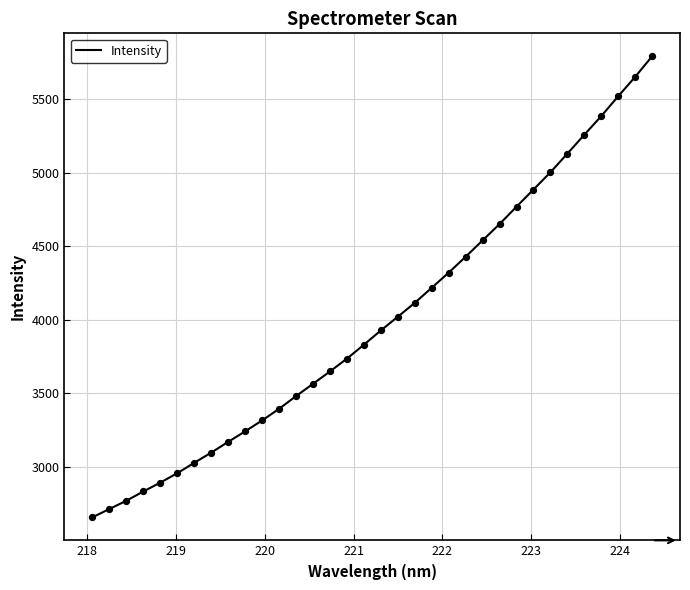

What is the greatest value displayed?

5792.2